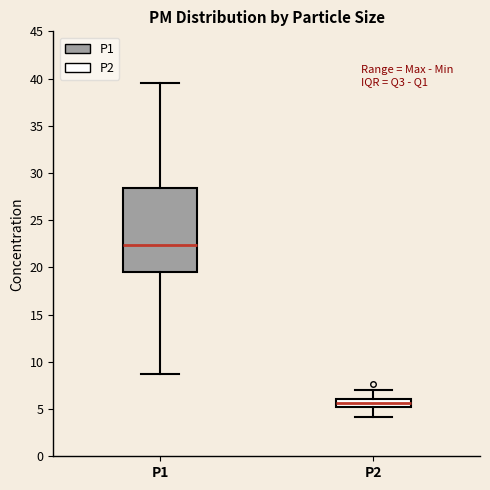

Which box has the lowest median line?

P2